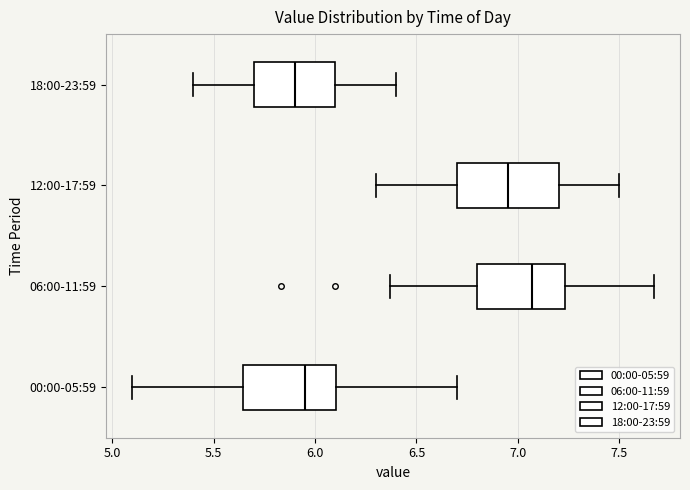

Reading bottom to top, transcribe this box plot: for each box, give where its median line is, the range the box spans, and where its two whiskers end, as read against the x-axis. The values are not printed on the chart, so give them approximately, as read against the axis.

00:00-05:59: median 5.95, box 5.65 to 6.10, whiskers 5.10 to 6.70
06:00-11:59: median 7.05, box 6.80 to 7.25, whiskers 6.35 to 7.65
12:00-17:59: median 6.95, box 6.70 to 7.20, whiskers 6.30 to 7.50
18:00-23:59: median 5.90, box 5.70 to 6.10, whiskers 5.40 to 6.40